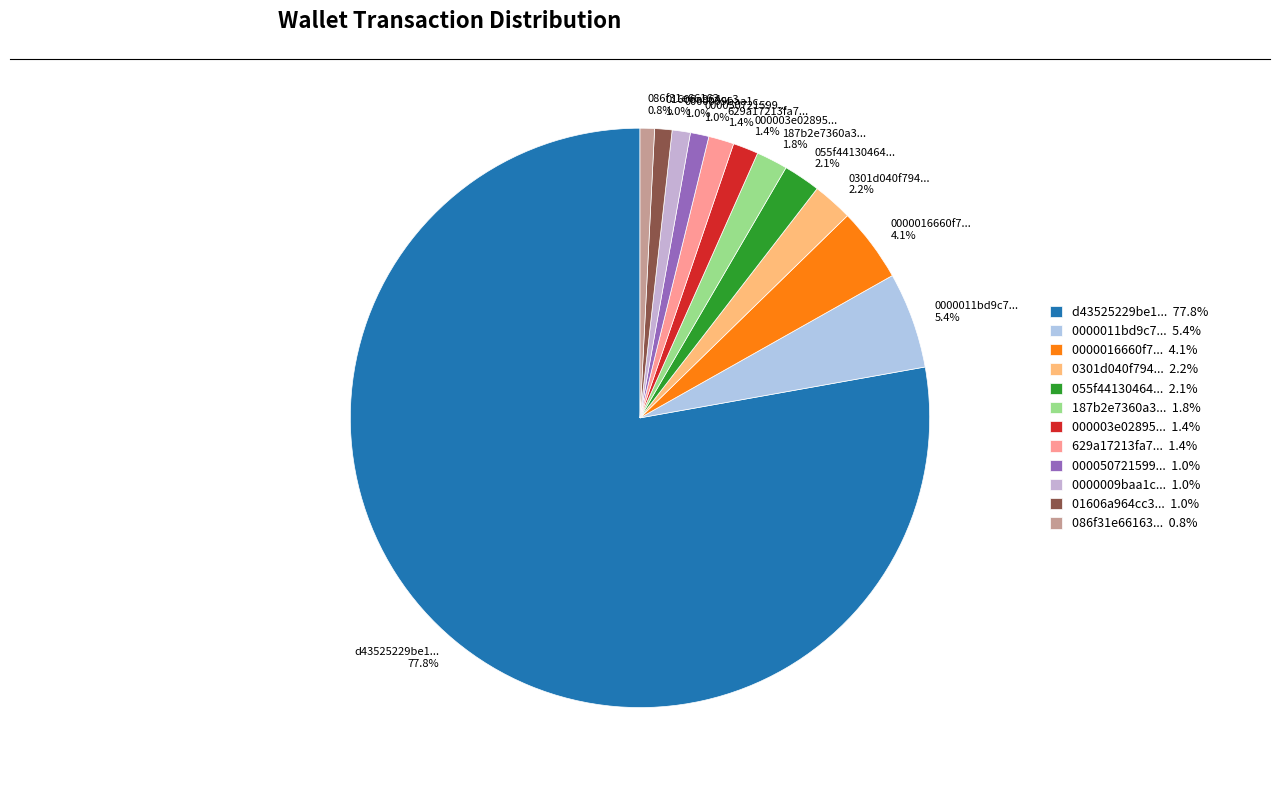

Which has a higher value, 086f31e66163... 0.8% or 187b2e7360a3... 1.8%?

187b2e7360a3... 1.8%